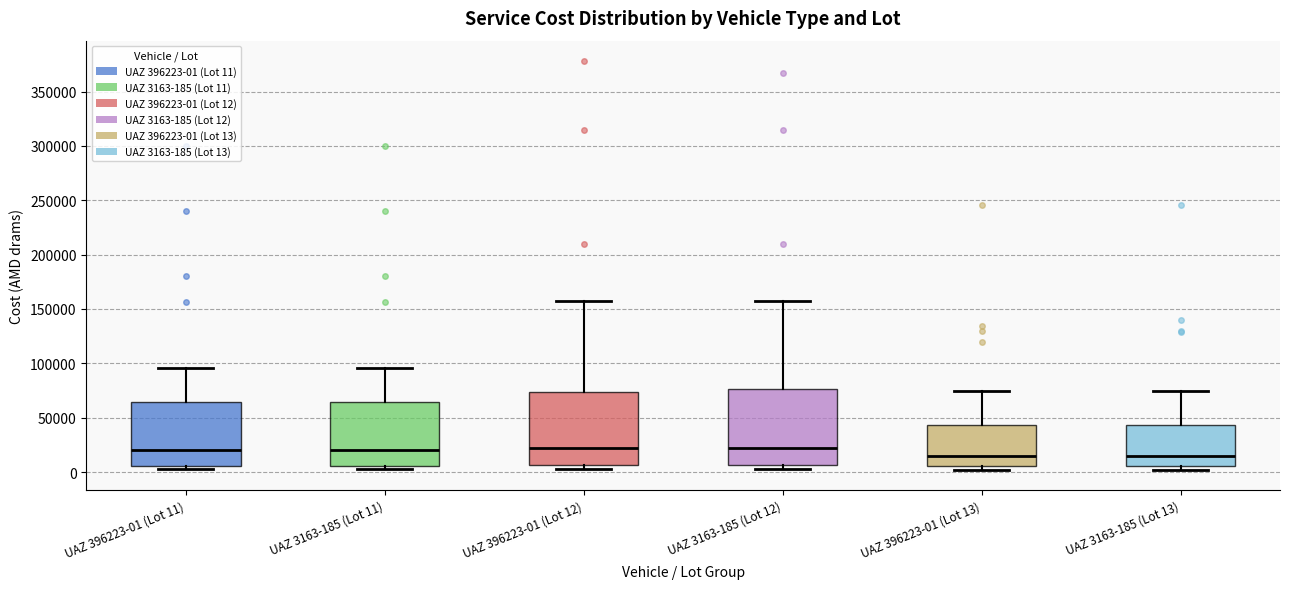

Reading left to right, transcribe this box plot: for each box, give where its median line is, the range the box spans, and where its two whiskers end, as read against the y-axis. The values are not printed on the chart, so give them approximately, as read against the axis.

UAZ 396223-01 (Lot 11): median 20000, box 5000 to 65000, whiskers 0 to 95000
UAZ 3163-185 (Lot 11): median 20000, box 5000 to 65000, whiskers 0 to 95000
UAZ 396223-01 (Lot 12): median 20000, box 5000 to 75000, whiskers 5000 (just below the box's lower edge) to 160000
UAZ 3163-185 (Lot 12): median 20000, box 5000 to 75000, whiskers 5000 (just below the box's lower edge) to 160000
UAZ 396223-01 (Lot 13): median 15000, box 5000 to 45000, whiskers 0 to 75000
UAZ 3163-185 (Lot 13): median 15000, box 5000 to 45000, whiskers 0 to 75000